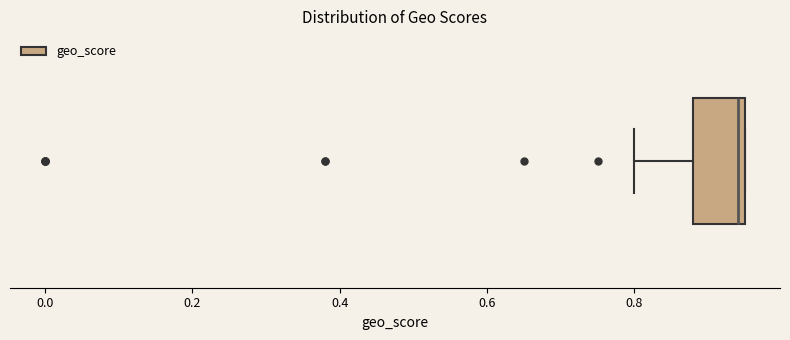

Transcribe this box plot: give where the median line is, the range the box spans, and where the two whiskers end, as read against the x-axis. The values are not printed on the chart, so give them approximately, as read against the axis.

median 0.94, box 0.88 to 0.96, whiskers 0.80 to 0.96